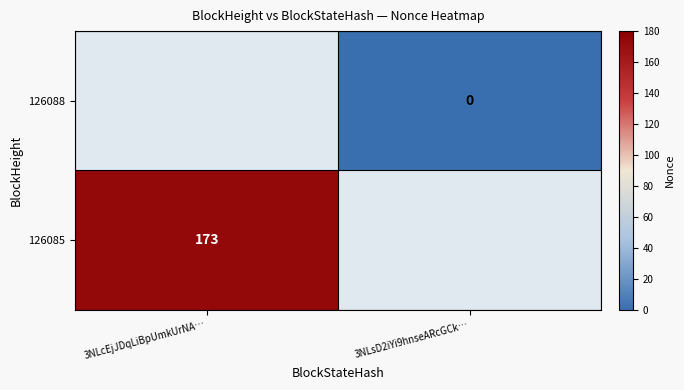

Is it true that 126085 equals 238 at 3NLcEjJDqLiBpUmkUrNA…?

False